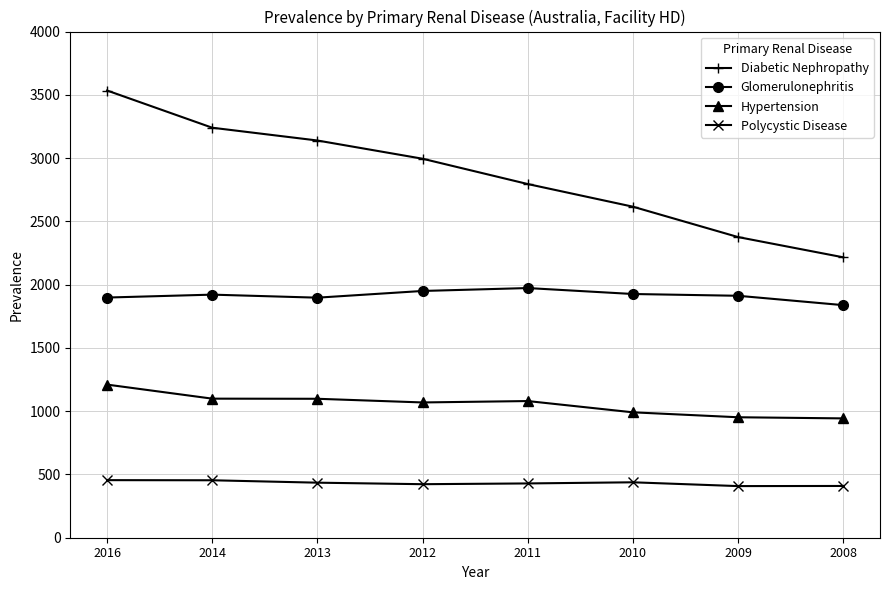

What is the sum of all Hypertension values?

8442